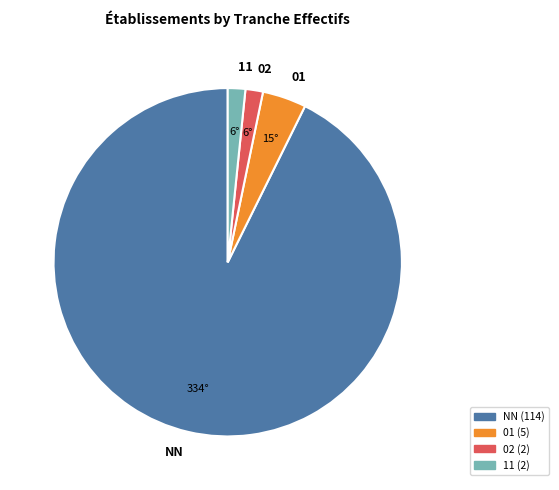

The 11 slice represents 8% of the pie. True or false?

False